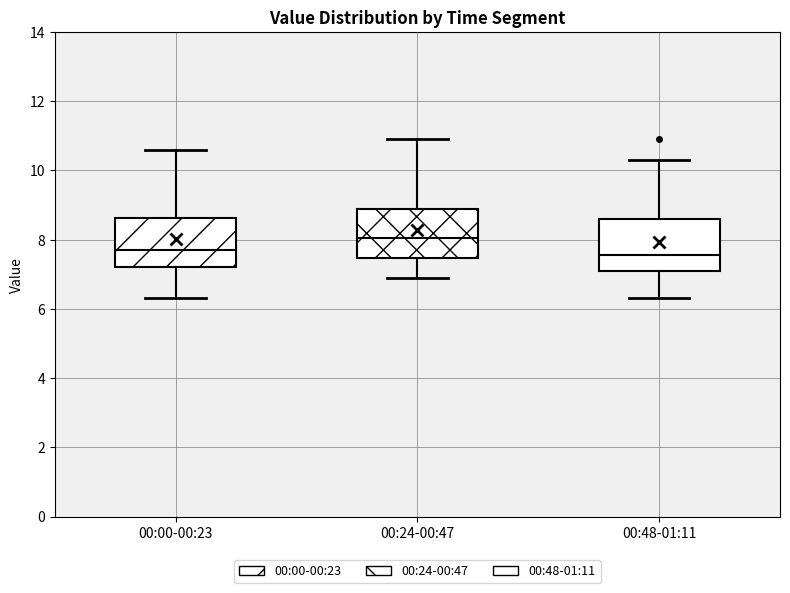

Reading left to right, transcribe this box plot: for each box, give where its median line is, the range the box spans, and where its two whiskers end, as read against the y-axis. The values are not printed on the chart, so give them approximately, as read against the axis.

00:00-00:23: median 7.8, box 7.2 to 8.6, whiskers 6.4 to 10.6
00:24-00:47: median 8.0, box 7.4 to 8.8, whiskers 7.0 to 11.0
00:48-01:11: median 7.6, box 7.2 to 8.6, whiskers 6.4 to 10.4